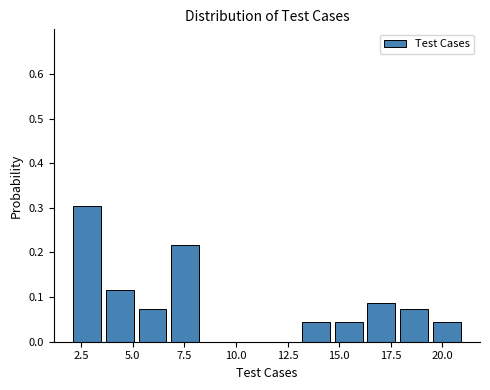

Read against the x-axis, roughly where is the centre of the tallest bar?

3.0